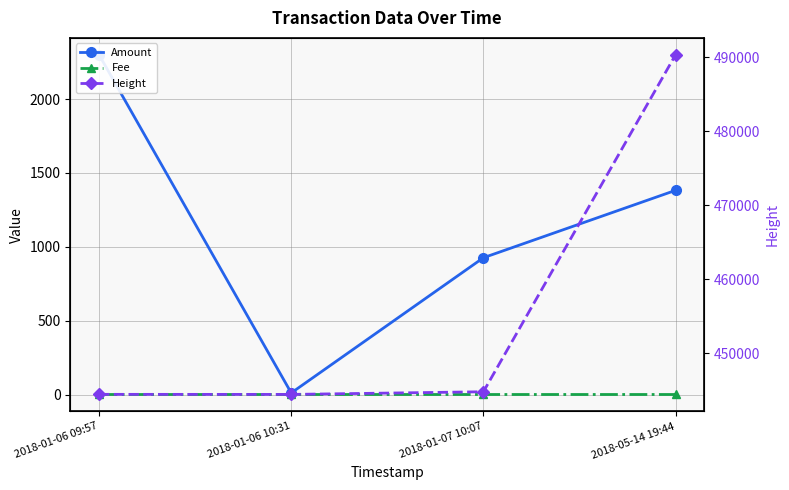

Count the number of categories in the chart.

4